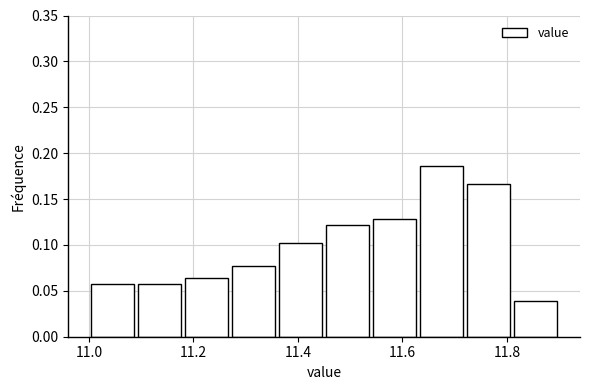

Which range on the x-axis has the tallest bar?

11.63 to 11.72